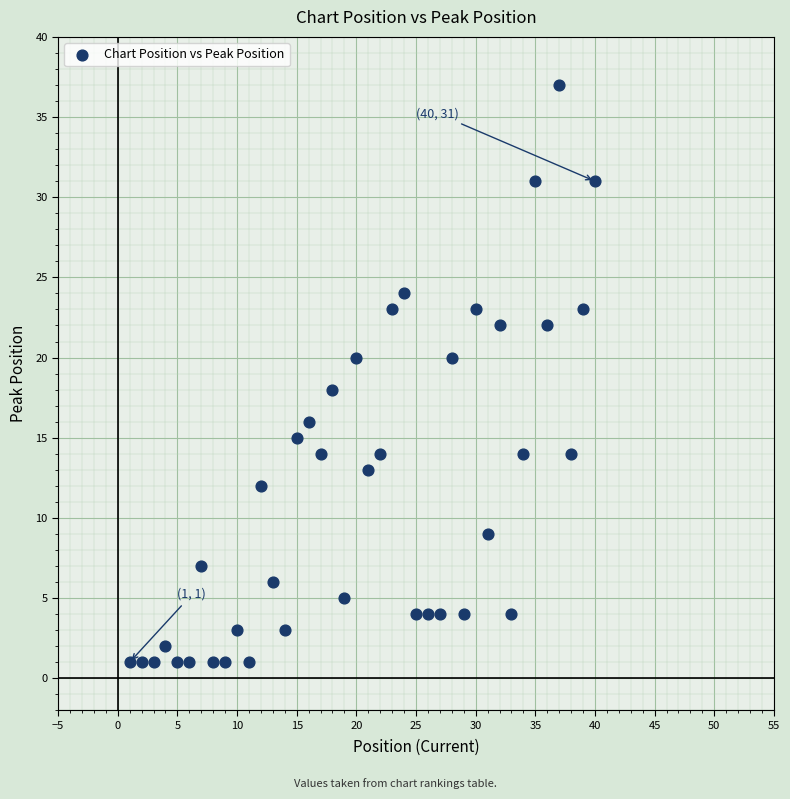

What is the range of Y values (max minus min)?

36